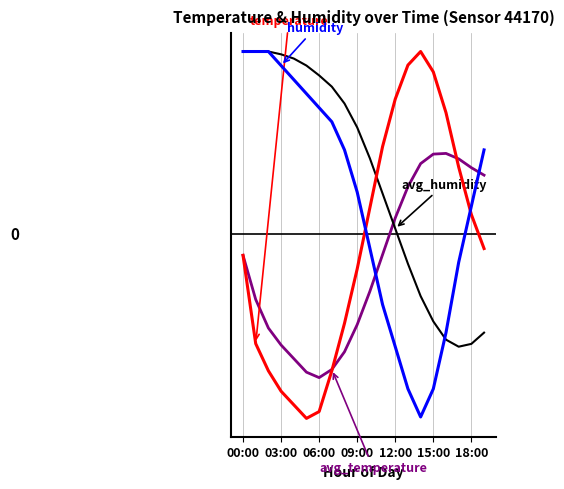

Does the chart display data point markers on the line(s)?

No